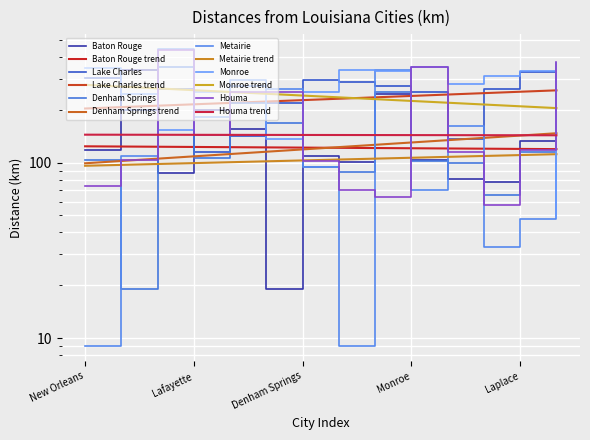

Which series has the largest total across all categories?

Monroe